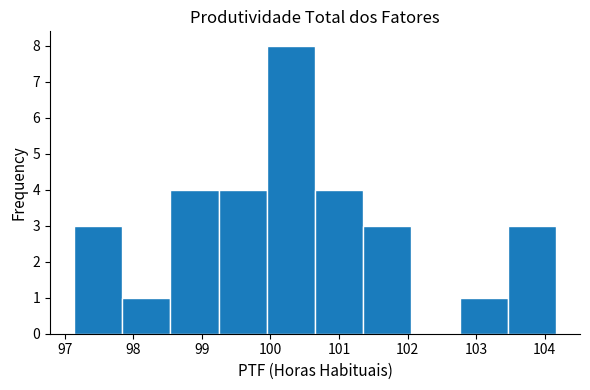

Reading left to right, list every bar in this chart as the range it spans on the x-axis followed by its height. Neither the bar edges nor the heights are printed on the chart, so give them approximately, as read against the axes.

97.1 to 97.8: 3
97.8 to 98.5: 1
98.5 to 99.2: 4
99.2 to 99.9: 4
99.9 to 100.7: 8
100.7 to 101.4: 4
101.4 to 102.1: 3
102.1 to 102.8: 0
102.8 to 103.5: 1
103.5 to 104.2: 3